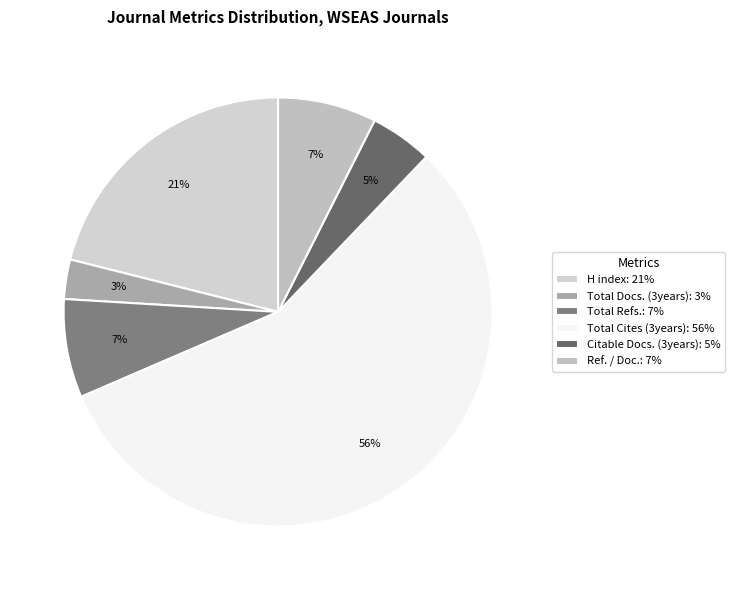

What percentage is the Citable Docs. (3years) slice, to the nearest percent?

5%